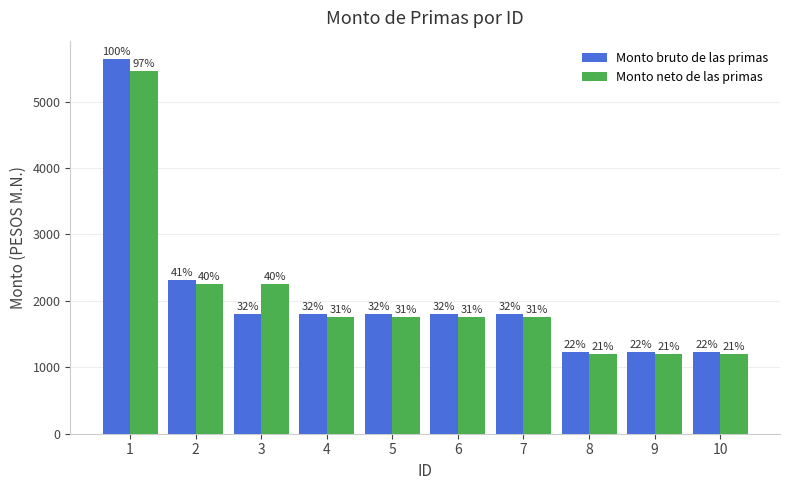

How many bars are there in each group?

2